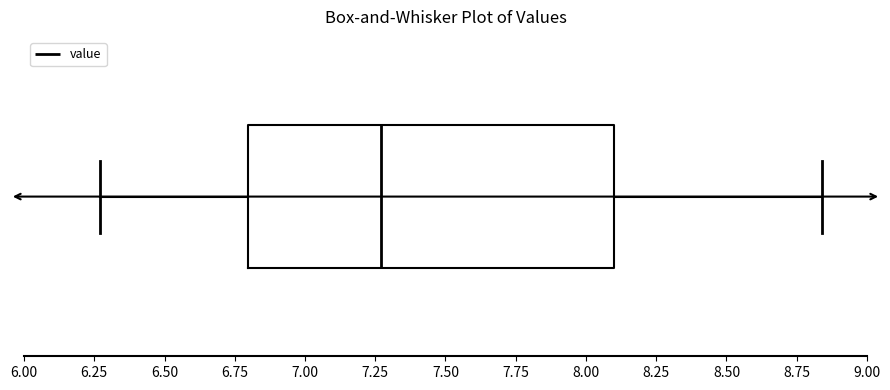

Transcribe this box plot: give where the median line is, the range the box spans, and where the two whiskers end, as read against the x-axis. The values are not printed on the chart, so give them approximately, as read against the axis.

median 7.25, box 6.80 to 8.10, whiskers 6.25 to 8.85